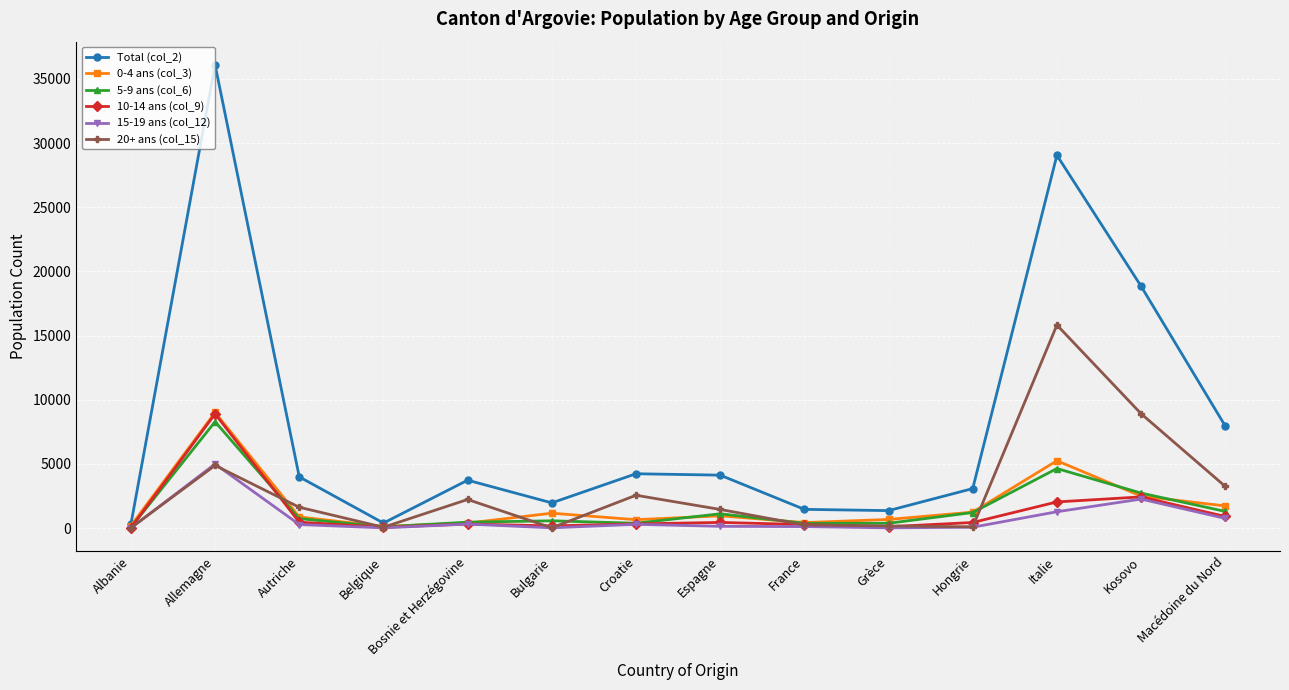

What are all the series names shown in the legend?

Total (col_2), 0-4 ans (col_3), 5-9 ans (col_6), 10-14 ans (col_9), 15-19 ans (col_12), 20+ ans (col_15)